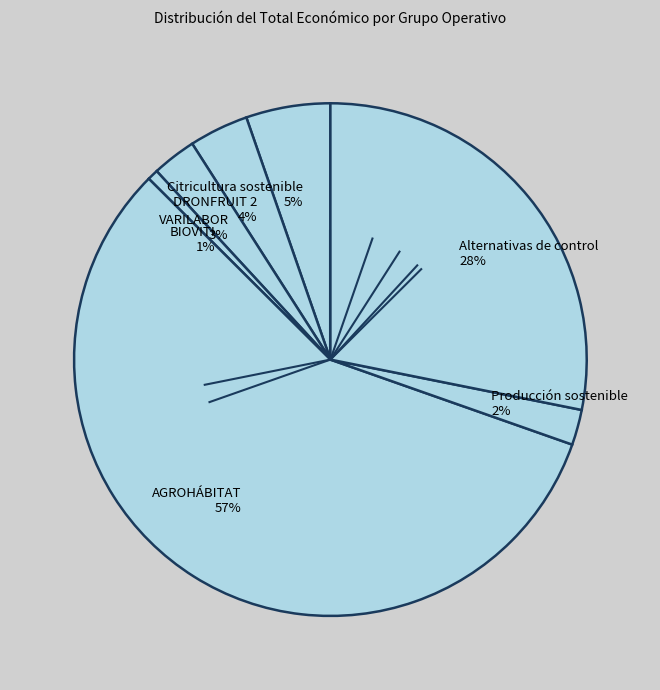

Which slice is the smallest?

BIOVITI